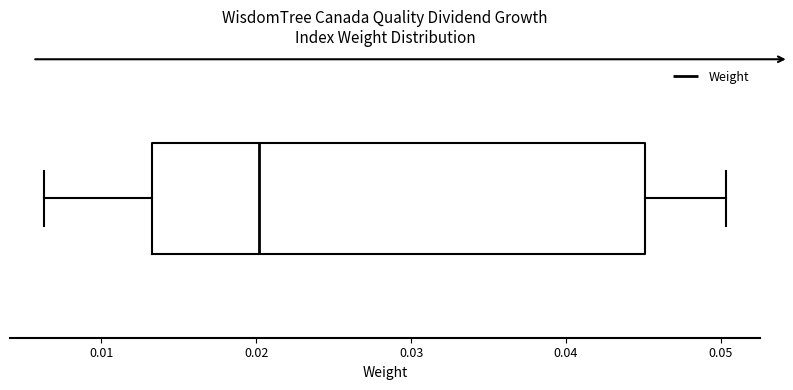

Transcribe this box plot: give where the median line is, the range the box spans, and where the two whiskers end, as read against the x-axis. The values are not printed on the chart, so give them approximately, as read against the axis.

median 0.020, box 0.013 to 0.045, whiskers 0.006 to 0.050